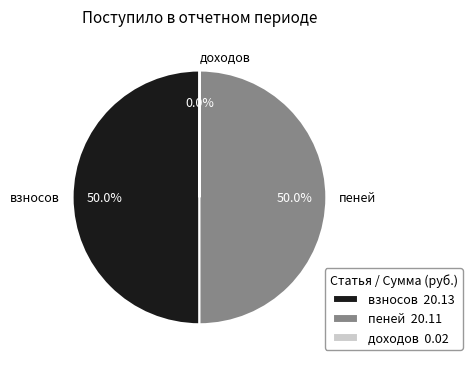

The пеней slice represents 65% of the pie. True or false?

False